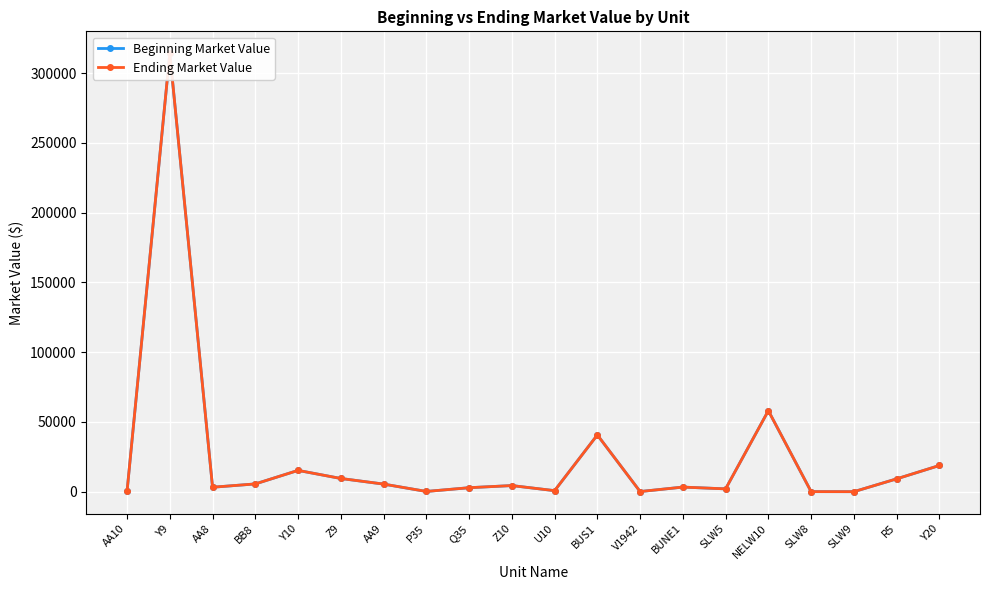

Where does the Ending Market Value series first go above 4398?

Y9